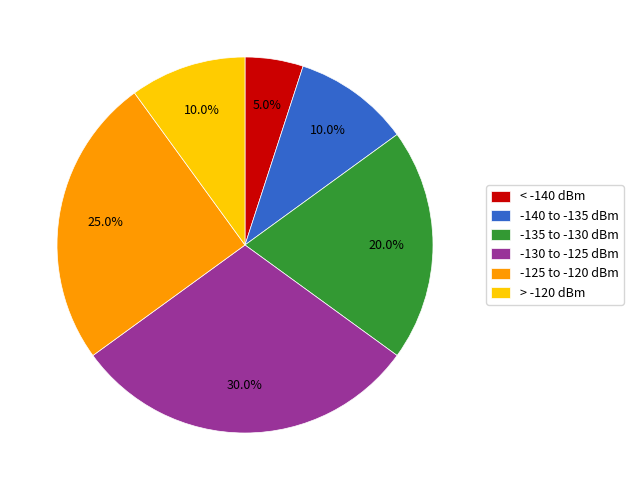

Which has a higher value, < -140 dBm or -125 to -120 dBm?

-125 to -120 dBm